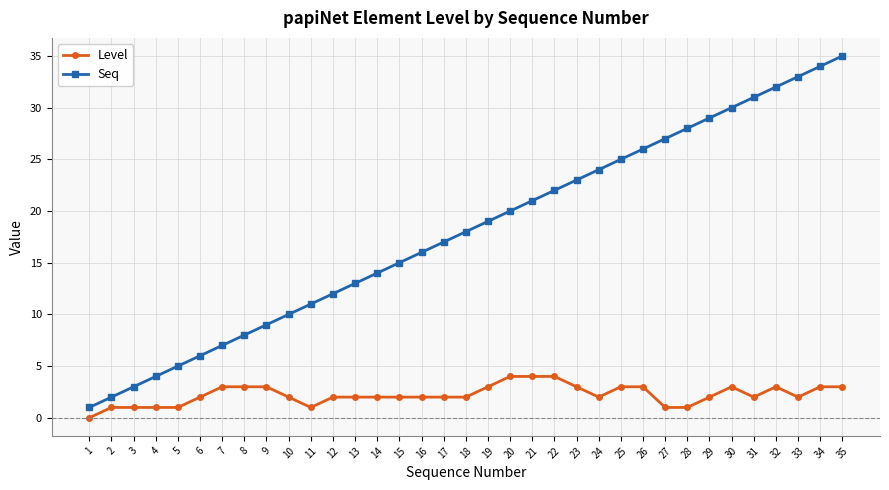

What are all the series names shown in the legend?

Level, Seq